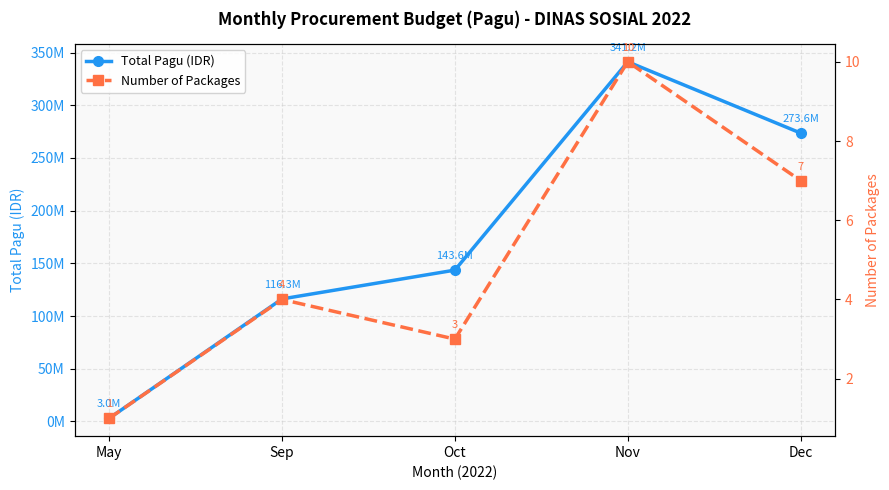

True or false: Number of Packages and Total Pagu (IDR) intersect in this chart.

False